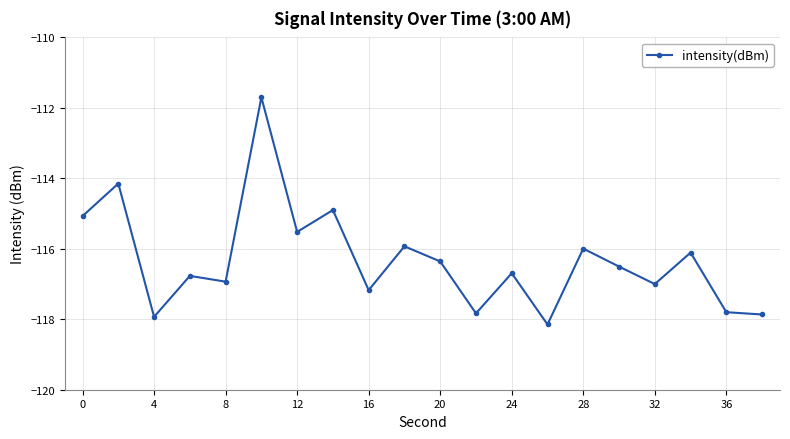

True or false: there are more than 0 points higher than both neighbors.

True